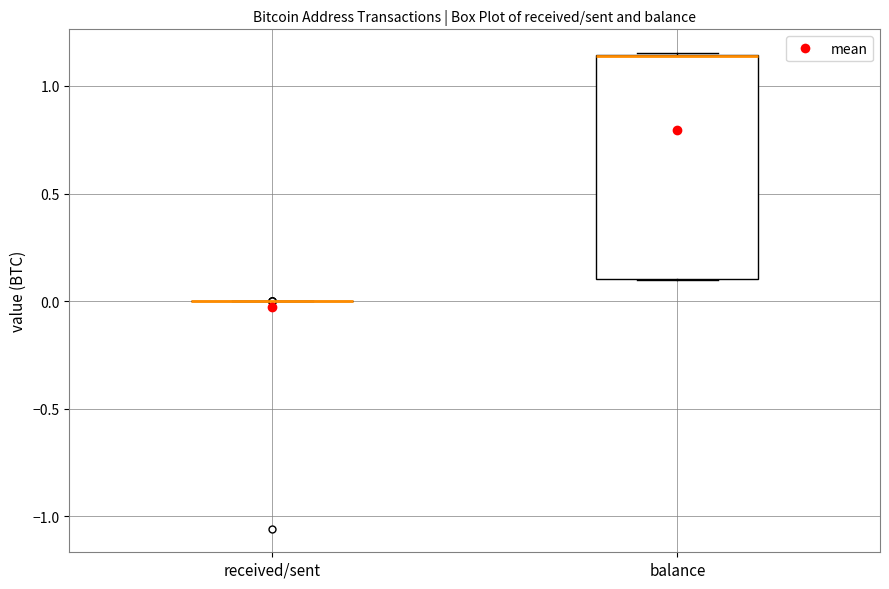

Reading left to right, read every box against the y-axis: the position of its median line, the range the box covers, and the ends of its whiskers. The values are not printed on the chart, so give them approximately, as read against the axis.

received/sent: box collapsed to a line at 0.00, whiskers 0.00 to 0.00
balance: median 1.15 (drawn on the box's upper edge), box 0.10 to 1.15, whiskers 0.10 to 1.15